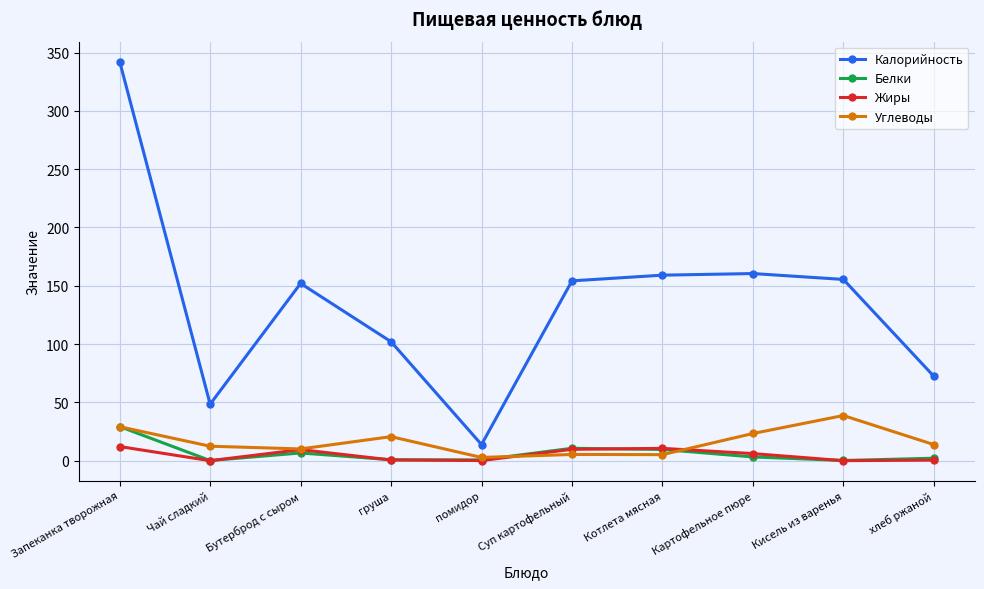

What is the difference between the highest and lowest values at Кисель из варенья?

155.4